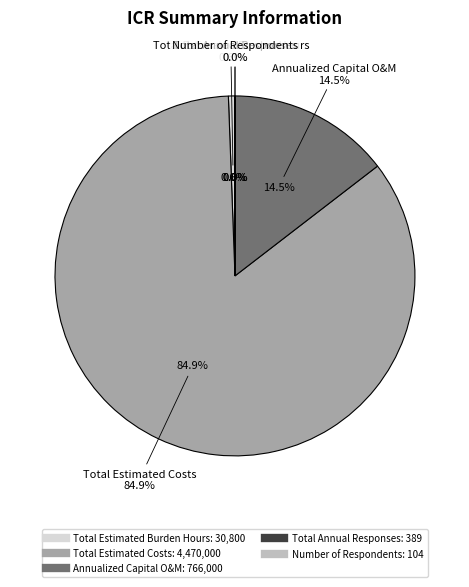

Which has a higher value, Total Estimated Burden Hours or Annualized Capital O&M?

Annualized Capital O&M